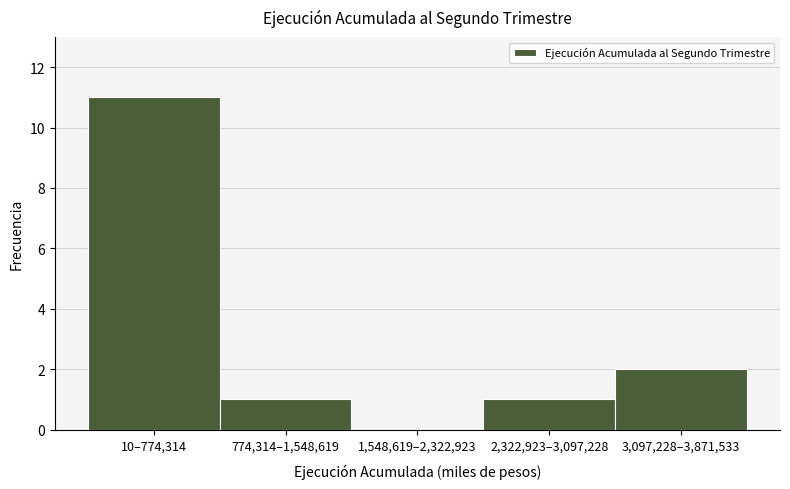

Reading left to right, what are all the values shown in this chart?

10–774,314=11	774,314–1,548,619=1	1,548,619–2,322,923=0	2,322,923–3,097,228=1	3,097,228–3,871,533=2